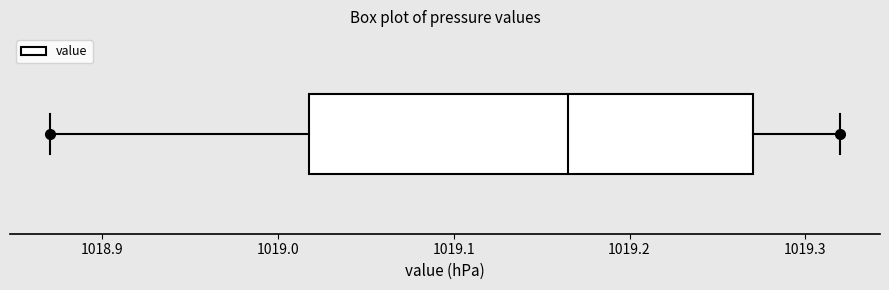

Where does the left whisker of the box end on the x-axis? The values are not printed on the chart, so give them approximately, as read against the axis.

1018.87